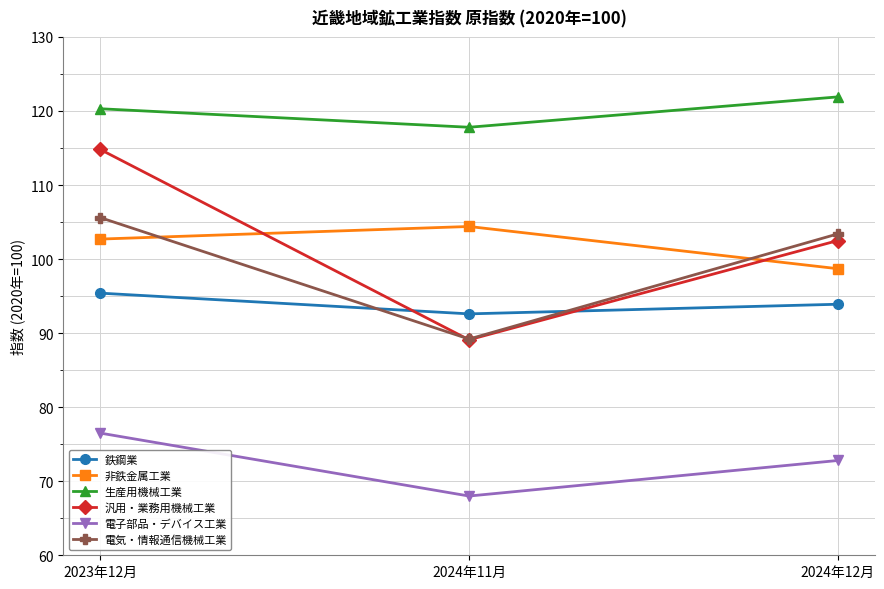

What are all the series names shown in the legend?

鉄鋼業, 非鉄金属工業, 生産用機械工業, 汎用・業務用機械工業, 電子部品・デバイス工業, 電気・情報通信機械工業